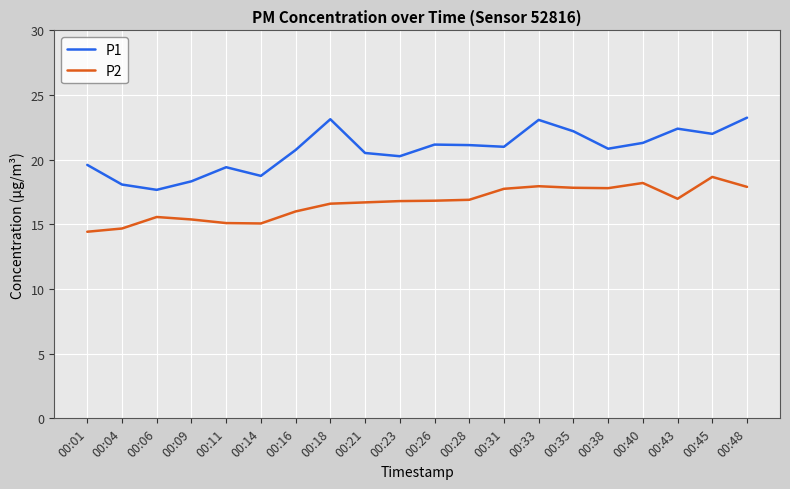

True or false: P1 and P2 cross at least once.

False